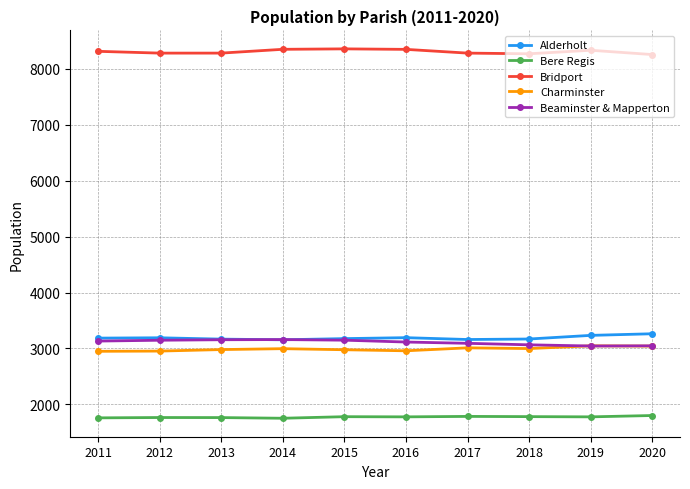

How many lines are shown in the chart?

5